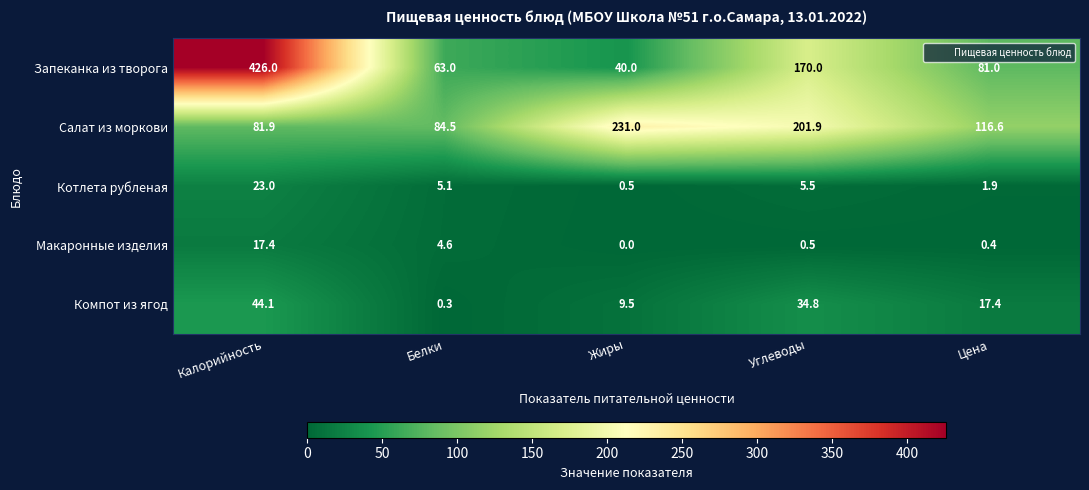

At which category is the sum across all series the highest?

Калорийность